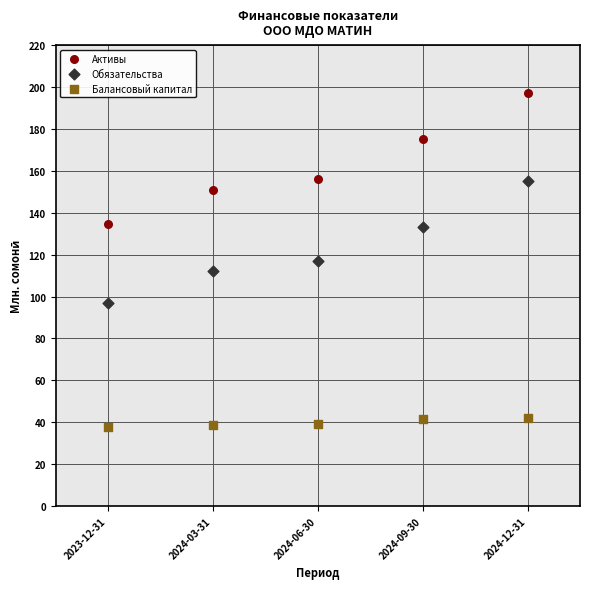

Across all data points, what is the range of Y values (max minus min)?

159.5